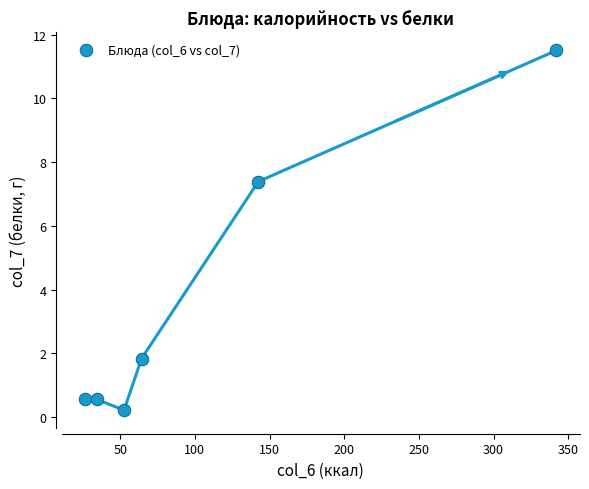

What Y value in the scatter plot is closest to 5?

7.4